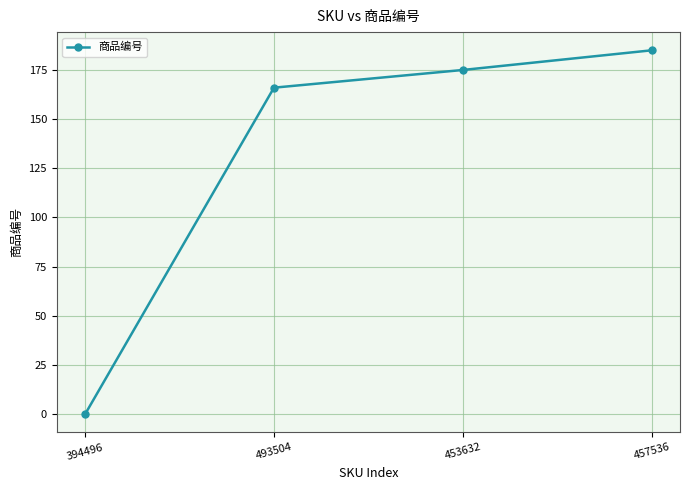

What is the difference between the second highest and minimum values?

175